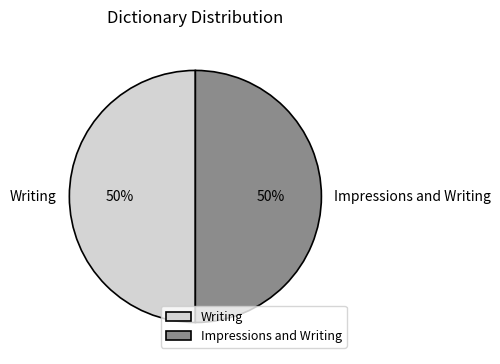

How many segments does this pie chart have?

2